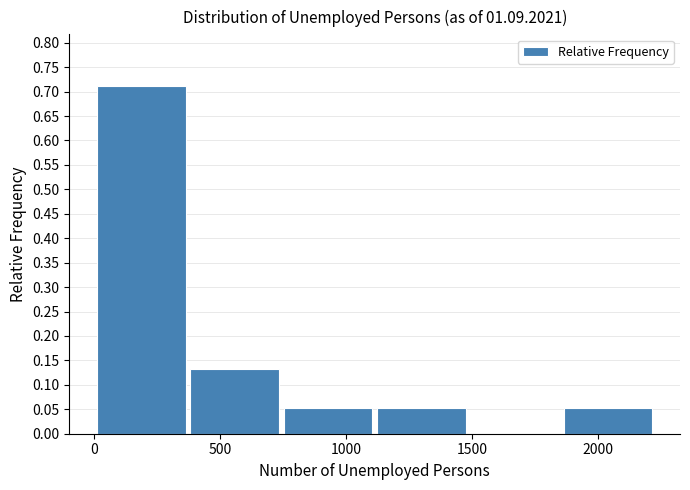

Reading left to right, list every bar in this chart as the range it spans on the x-axis followed by its height. Neither the bar edges nor the heights are printed on the chart, so give them approximately, as read against the axes.

0 to 400: 0.710
400 to 750: 0.130
750 to 1100: 0.055
1100 to 1500: 0.055
1500 to 1850: 0
1850 to 2250: 0.055